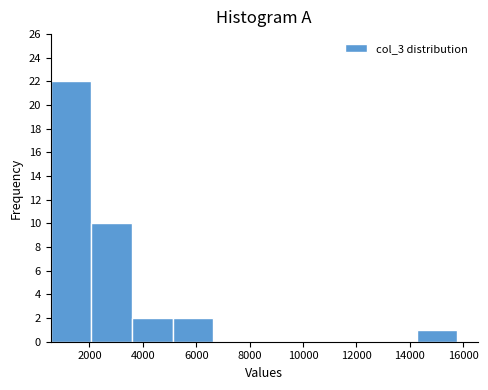

Reading left to right, transcribe this chart: for each bar, give the range it covers on the x-axis and its height. Neither the bar edges nor the heights are printed on the chart, so give them approximately, as read against the axes.

600 to 2000: 22
2000 to 3600: 10
3600 to 5200: 2
5200 to 6600: 2
6600 to 8200: 0
8200 to 9600: 0
9600 to 11200: 0
11200 to 12800: 0
12800 to 14200: 0
14200 to 15800: 1